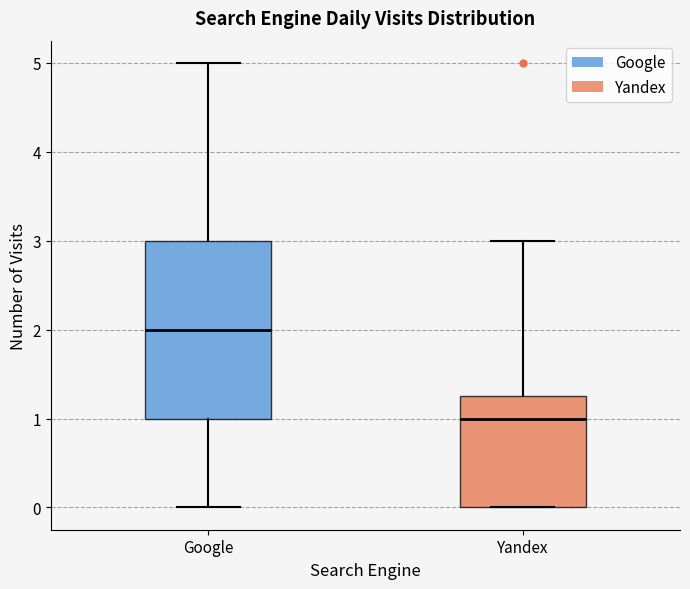

Comparing the boxes themselves (not the whiskers), which one is the tallest?

Google